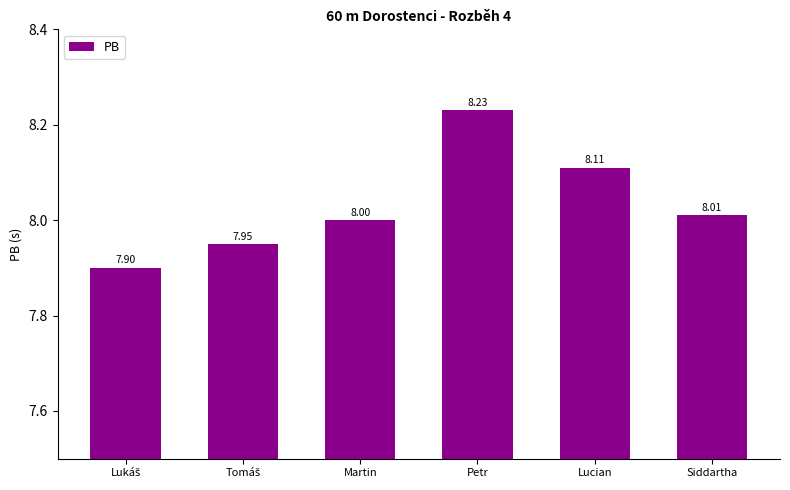

What is the label of the 1st bar from the right?

Siddartha